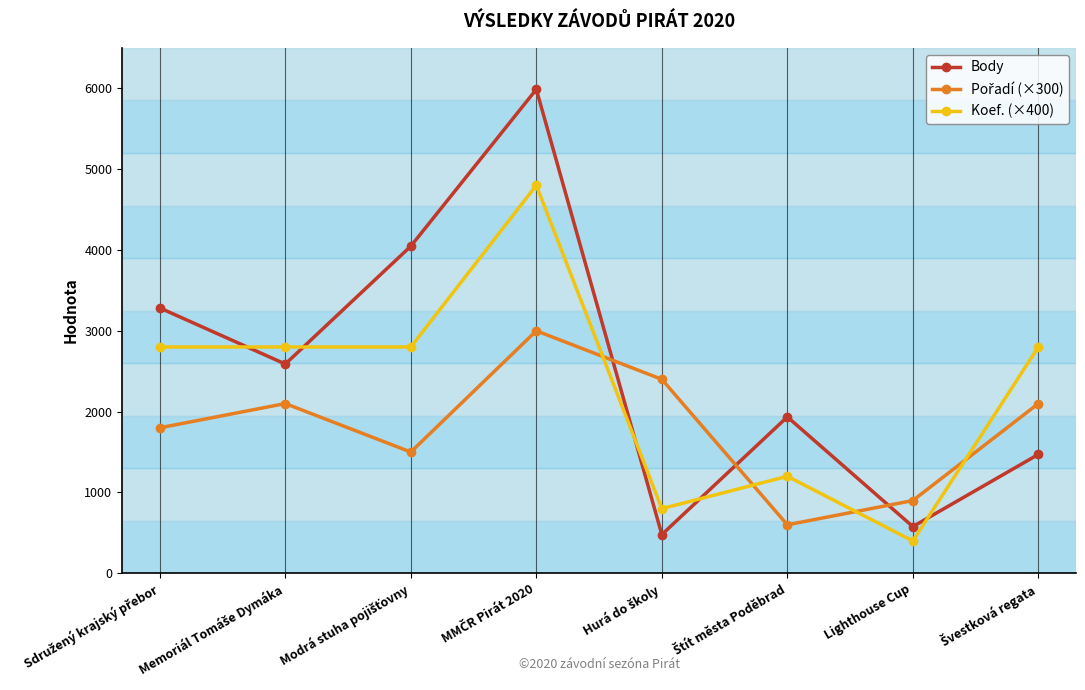

What is the maximum value for Body?

5987